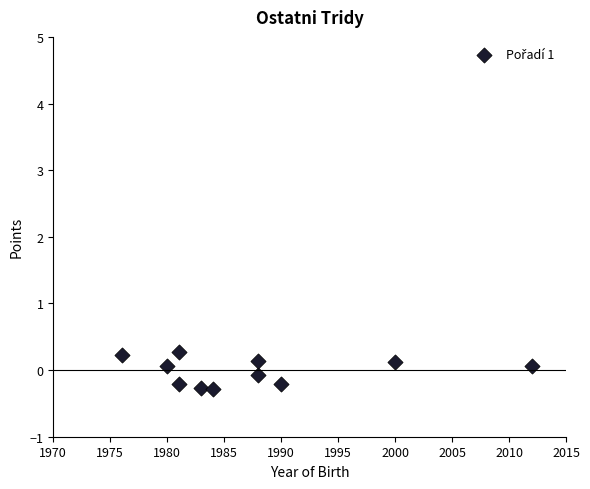

What is the average X value?

1987.5